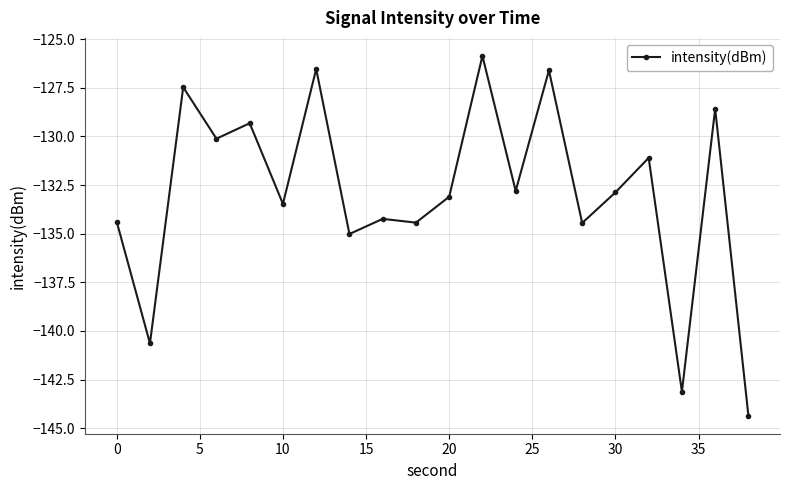

What is the average value?

-132.9